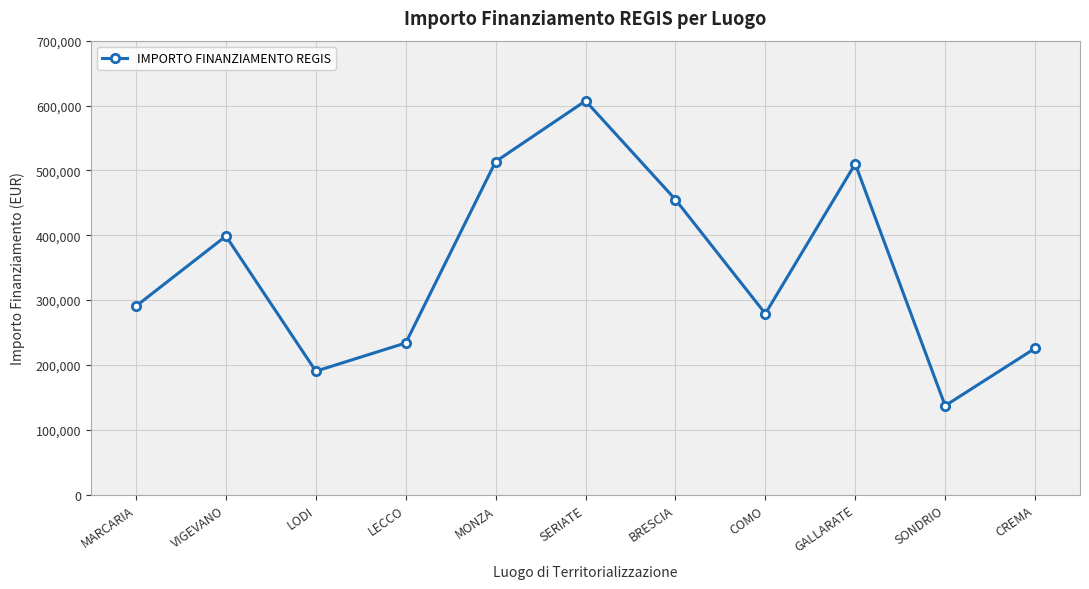

What is the sum of the values at MARCARIA and VIGEVANO?

689411.8